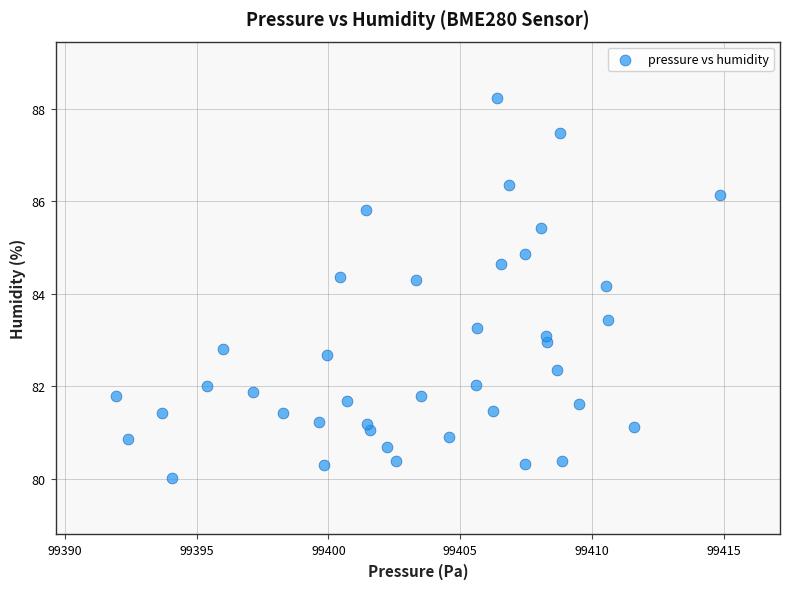

What is the range of Y values (max minus min)?

8.2